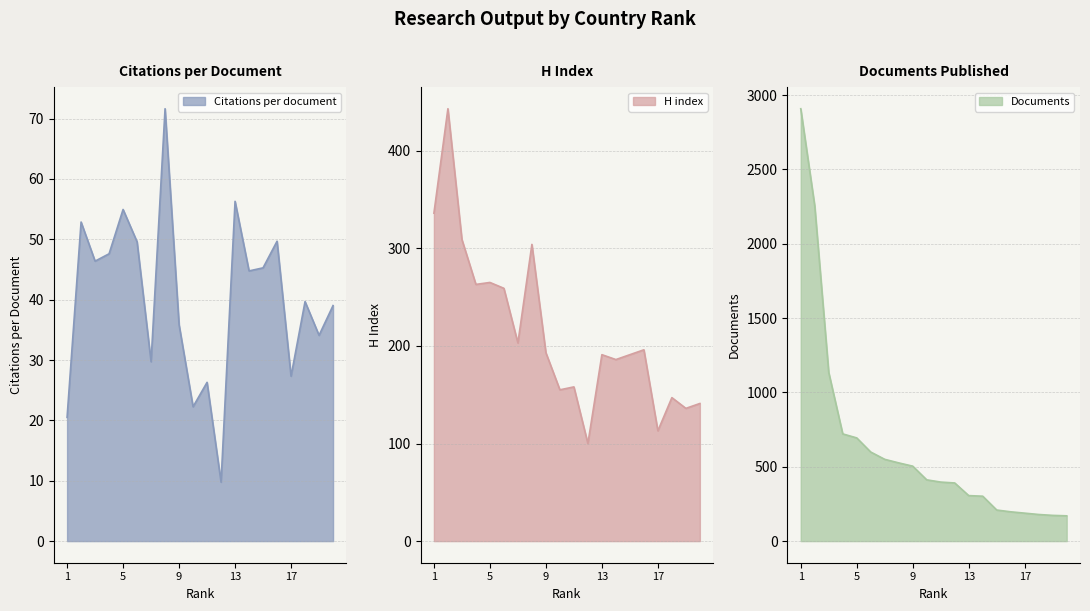

What is the value of the Citations per document point at the 9th from the left?

35.9